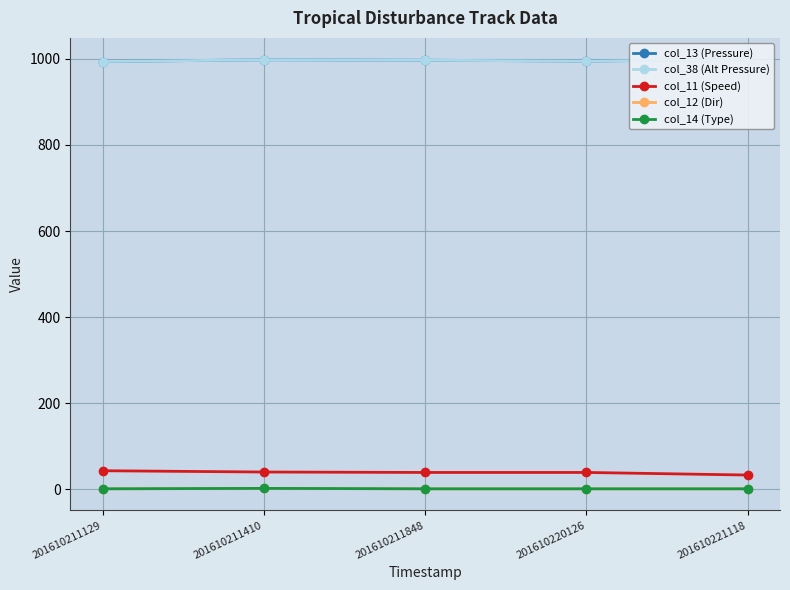

Between 201610211129 and 201610211848, which is larger?

201610211848